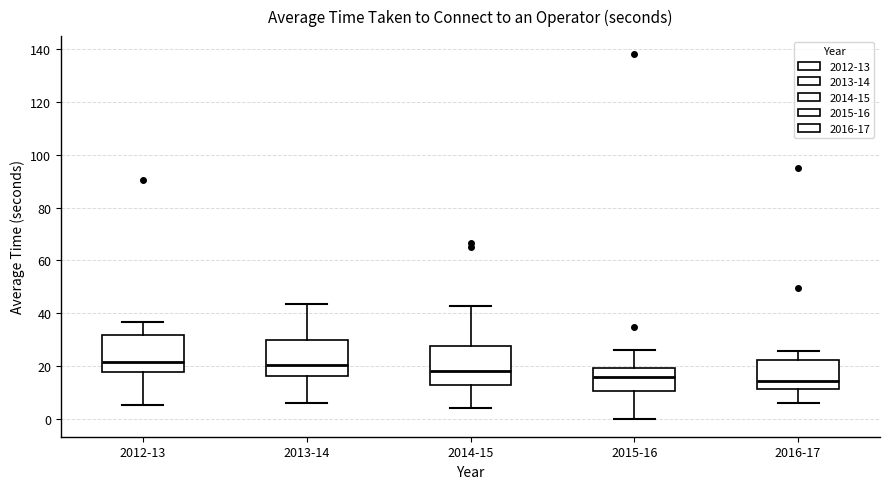

Reading left to right, transcribe this box plot: for each box, give where its median line is, the range the box spans, and where its two whiskers end, as read against the y-axis. The values are not printed on the chart, so give them approximately, as read against the axis.

2012-13: median 22, box 18 to 32, whiskers 6 to 36
2013-14: median 20, box 16 to 30, whiskers 6 to 44
2014-15: median 18, box 12 to 28, whiskers 4 to 42
2015-16: median 16, box 10 to 20, whiskers 0 to 26
2016-17: median 14, box 12 to 22, whiskers 6 to 26